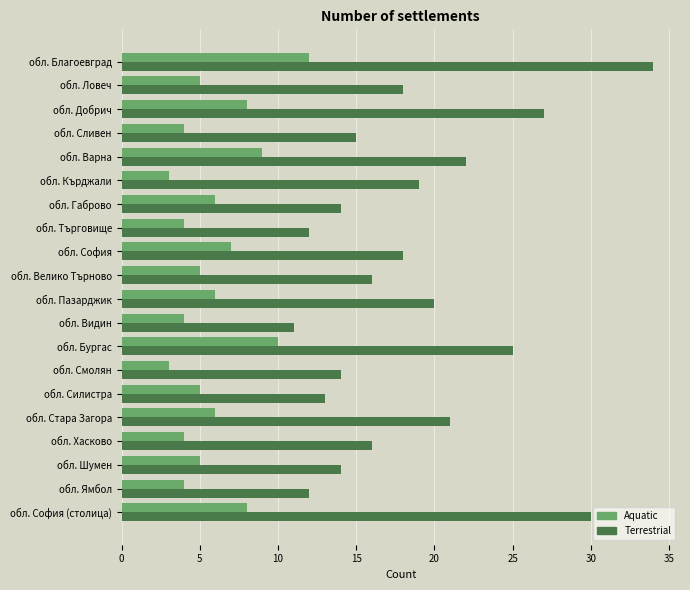

What are all the series names shown in the legend?

Aquatic, Terrestrial